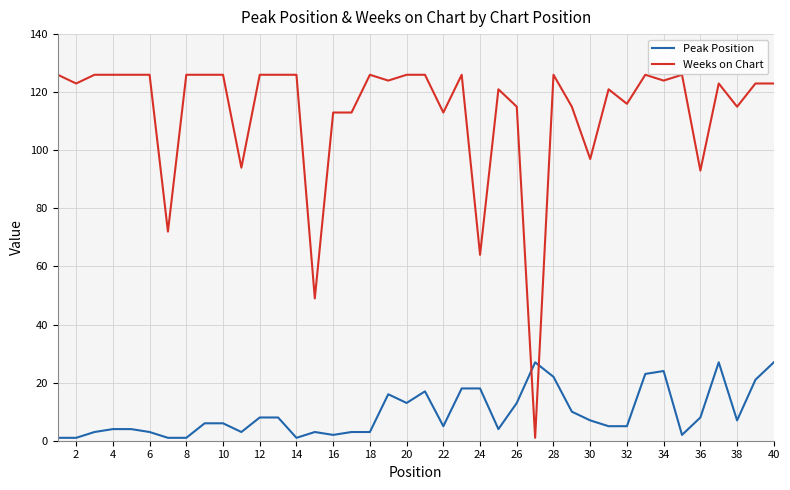

Which series has the largest range (max minus min)?

Weeks on Chart